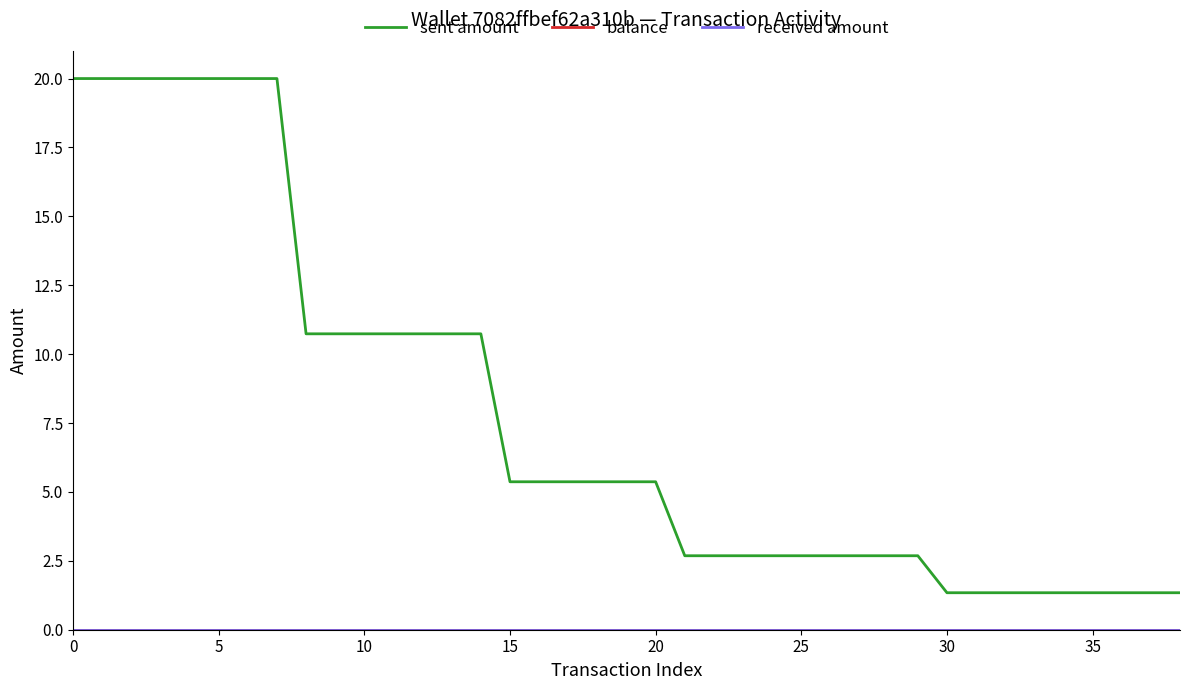

Is this an area chart (filled region under the line)?

No